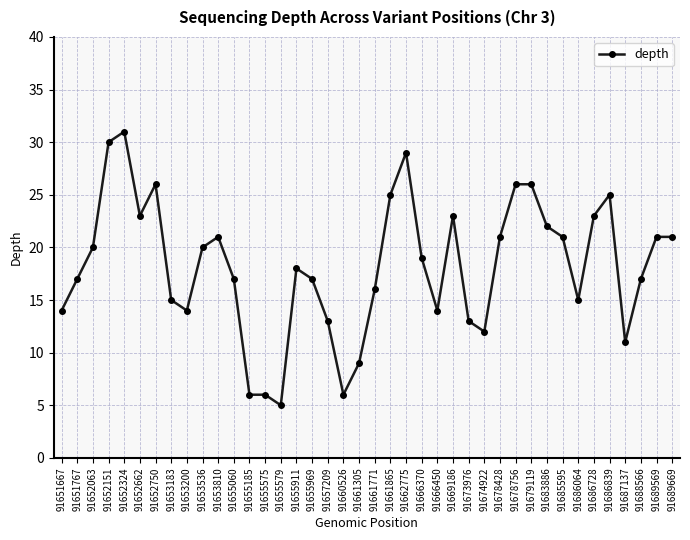

At which category does the data reach its first local valley?

91652662